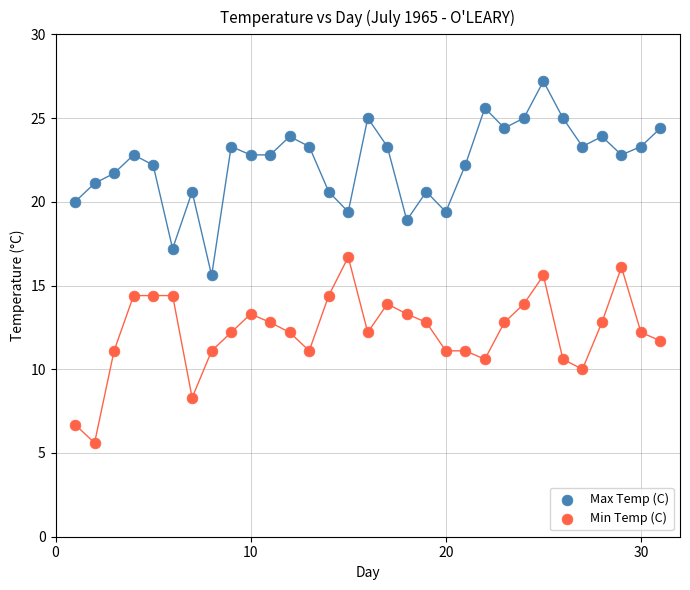

What are all the series names shown in the legend?

Max Temp (C), Min Temp (C)